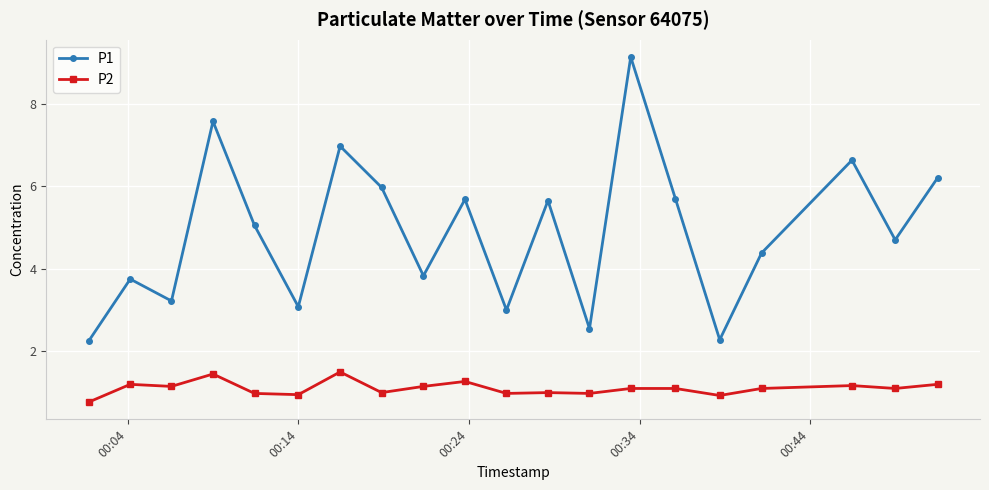

List the series in order of their peak value, highest first.

P1, P2